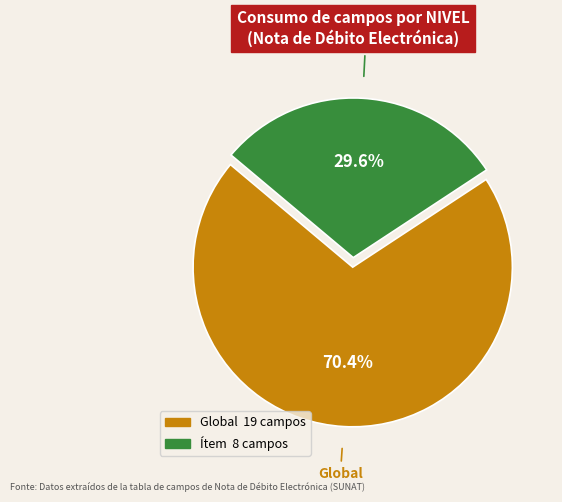

Is it true that Ítem is 30% of the pie?

True